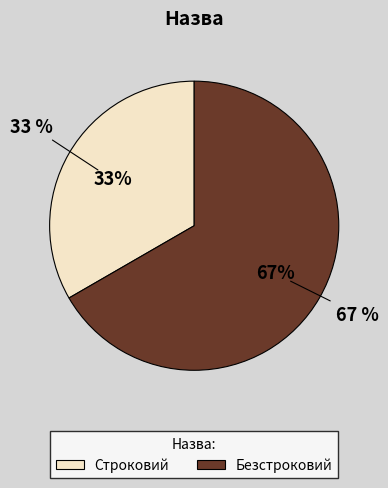

Which slice represents more than half of the pie?

Безстроковий